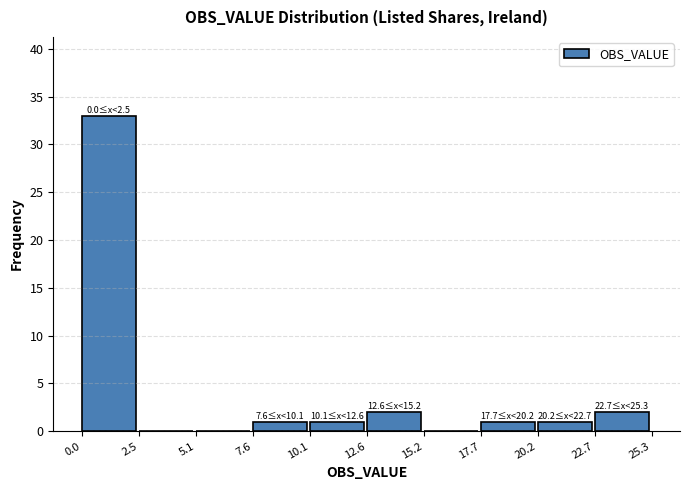

Over which range of the x-axis is the bar tallest?

0.0 to 2.5